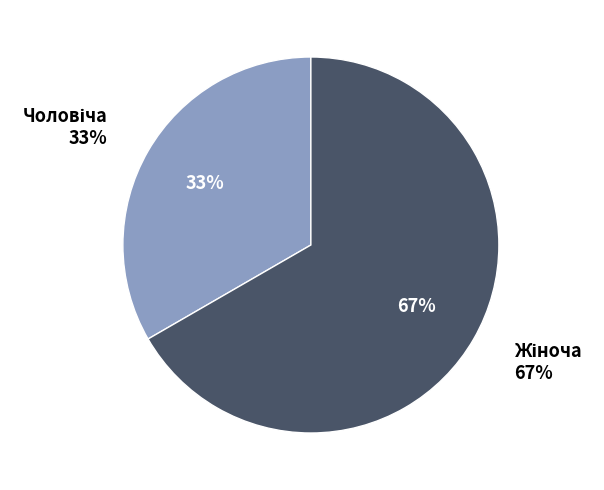

Combined, what portion of the pie is Жіноча and Чоловіча?

100.0%